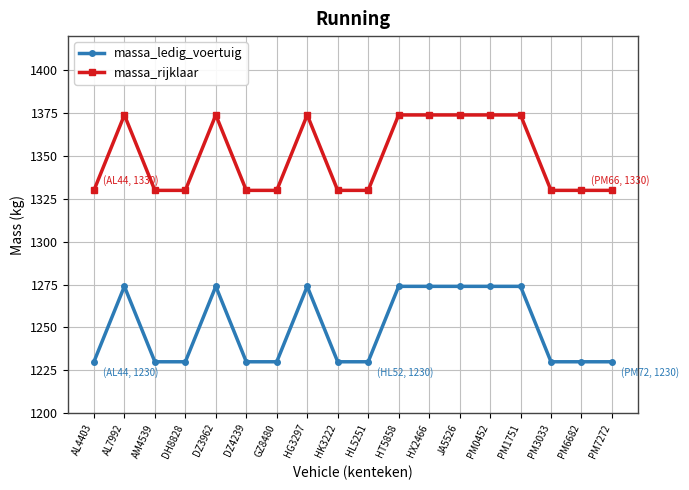

Count the number of data series in this chart.

2